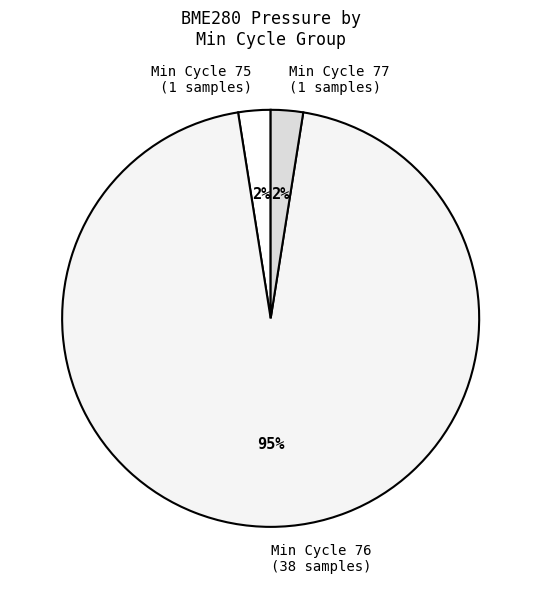

What is the largest slice in the pie chart?

Min Cycle 76 (38 samples)